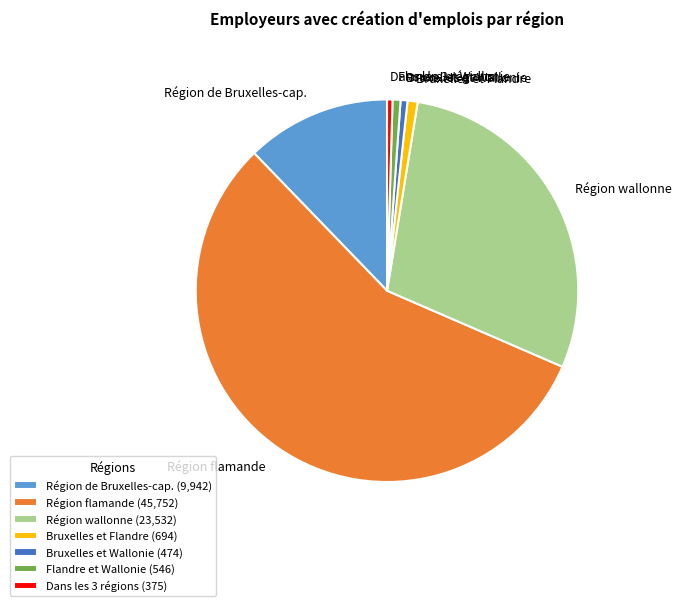

Which has a higher value, Région de Bruxelles-cap. (9,942) or Bruxelles et Flandre (694)?

Région de Bruxelles-cap. (9,942)